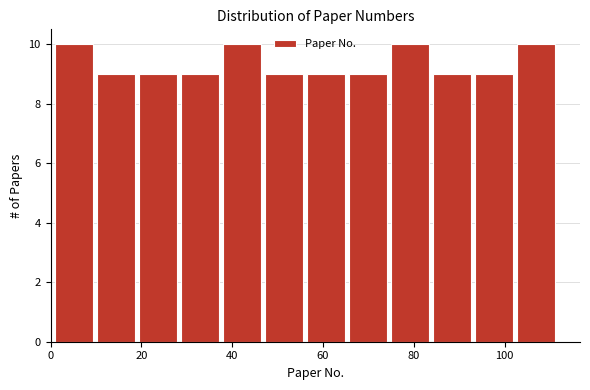

How tall is the bar that spans 2 to 10 on the x-axis? Neither the bar edges nor the heights are printed on the chart, so give them approximately, as read against the axes.

10